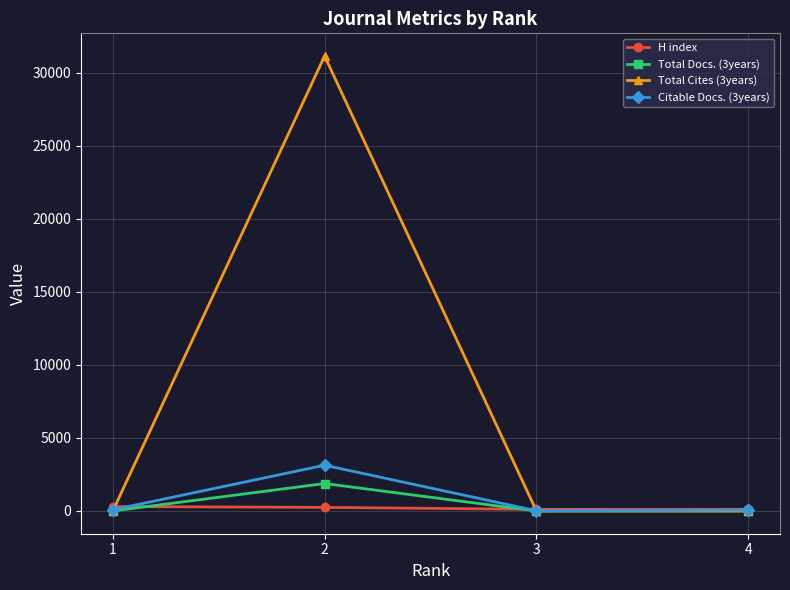

What is the maximum value shown in the chart?

31153